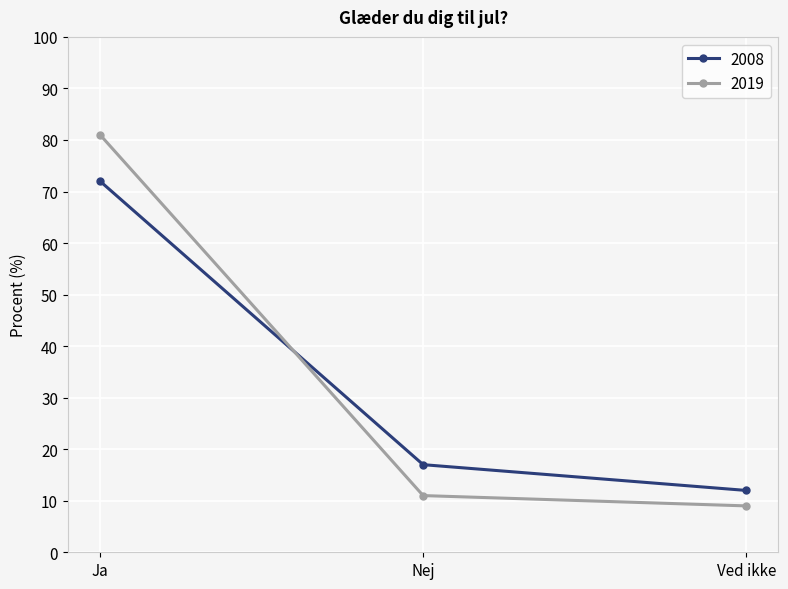

True or false: 2008 has a value of 17 at Nej.

True